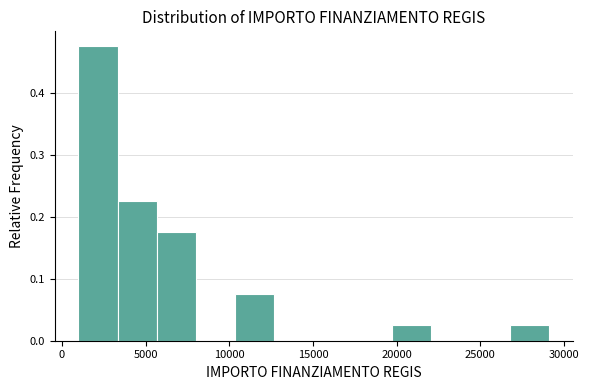

What is the height of the bar covering 10500 to 12500 on the x-axis? Neither the bar edges nor the heights are printed on the chart, so give them approximately, as read against the axes.

0.08